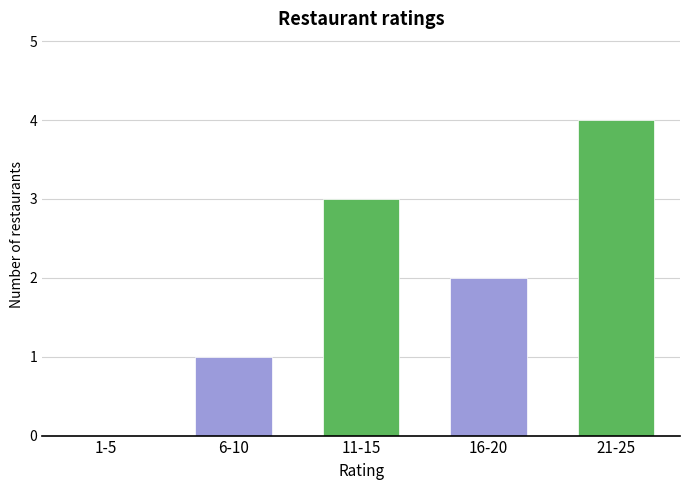

Reading right to left, transcribe all the data shown in this chart.

21-25=4	16-20=2	11-15=3	6-10=1	1-5=0